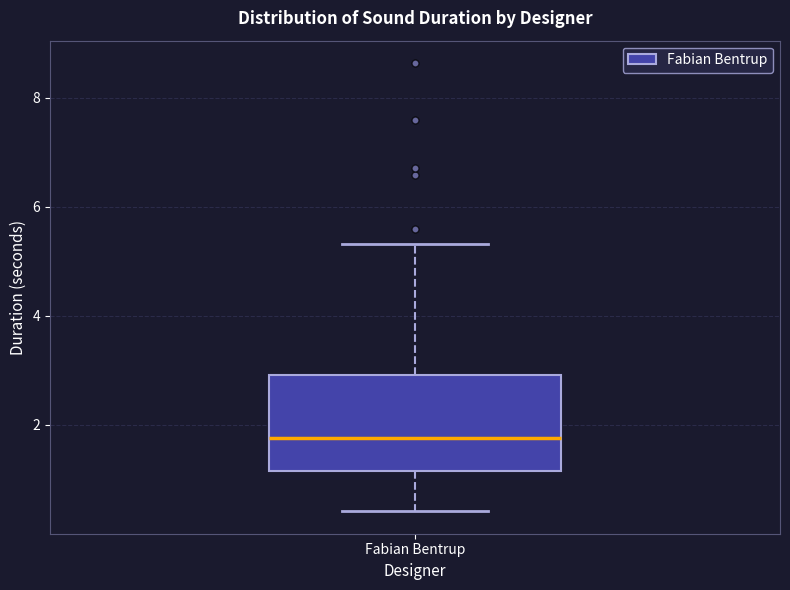

Read this box plot against the y-axis: the position of the median line, the range covered by the box, and the ends of both whiskers. The values are not printed on the chart, so give them approximately, as read against the axis.

median 1.8, box 1.2 to 3.0, whiskers 0.4 to 5.4